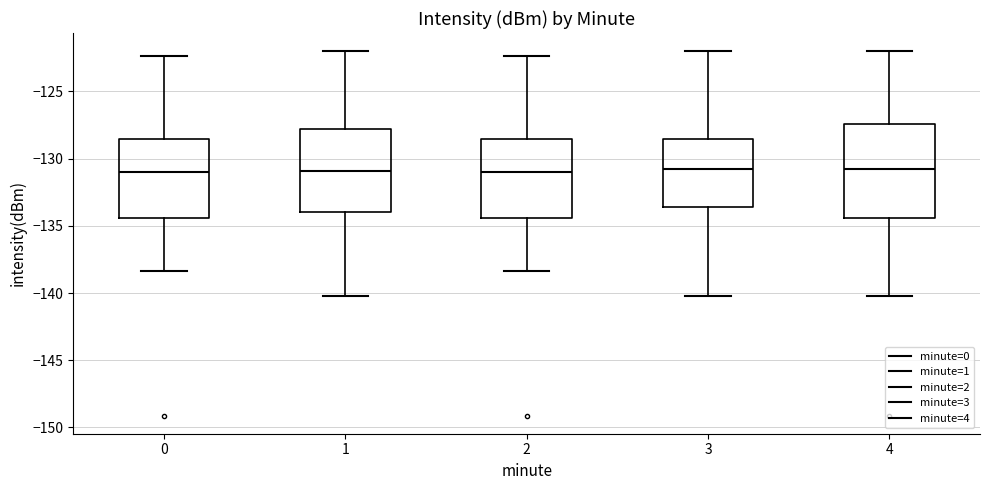

Reading left to right, transcribe this box plot: for each box, give where its median line is, the range the box spans, and where its two whiskers end, as read against the y-axis. The values are not printed on the chart, so give them approximately, as read against the axis.

0: median -131.0, box -134.5 to -128.5, whiskers -138.5 to -122.5
1: median -131.0, box -134.0 to -128.0, whiskers -140.0 to -122.0
2: median -131.0, box -134.5 to -128.5, whiskers -138.5 to -122.5
3: median -131.0, box -133.5 to -128.5, whiskers -140.0 to -122.0
4: median -131.0, box -134.5 to -127.5, whiskers -140.0 to -122.0